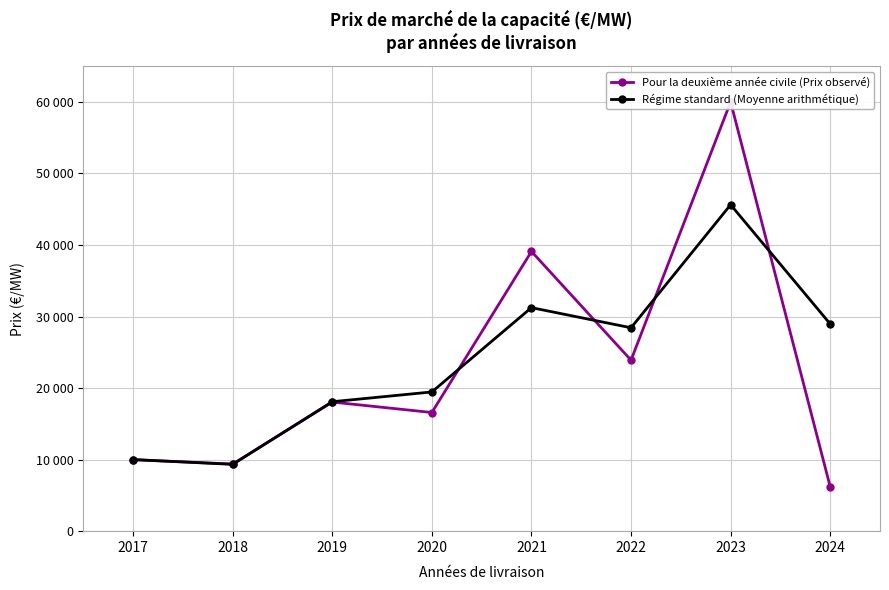

What is the value of the Pour la deuxième année civile (Prix observé) point at the 1st from the left?

9999.8